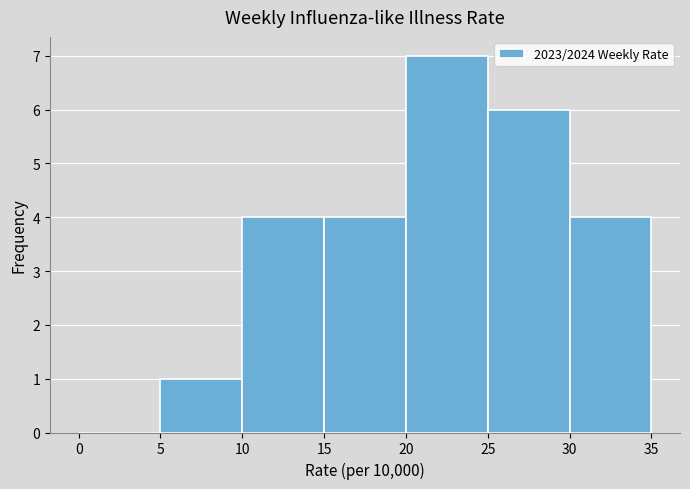

Reading left to right, transcribe this chart: for each bar, give the range it covers on the x-axis and its height. The values are not printed on the chart, so give them approximately, as read against the axis.

0 to 5: 0
5 to 10: 1
10 to 15: 4
15 to 20: 4
20 to 25: 7
25 to 30: 6
30 to 35: 4